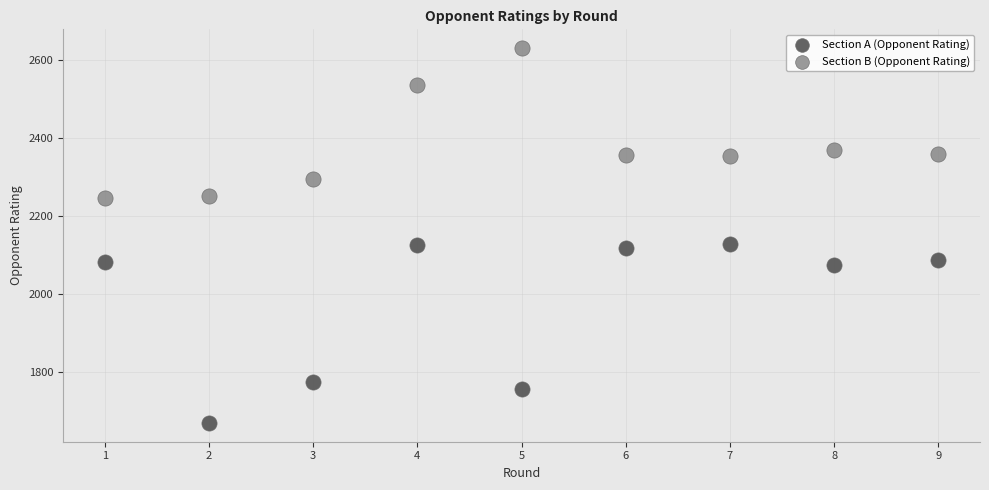

Which series has the widest spread of Y values?

Section A (Opponent Rating)